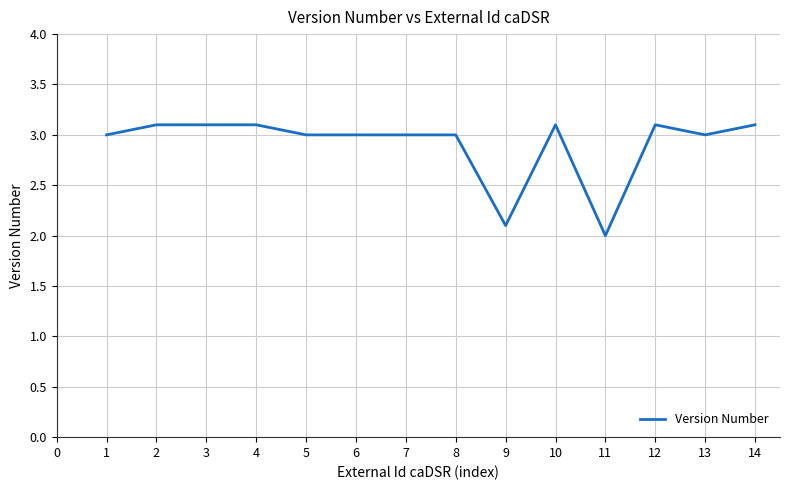

Is it true that the value at 6 is 4.9?

False